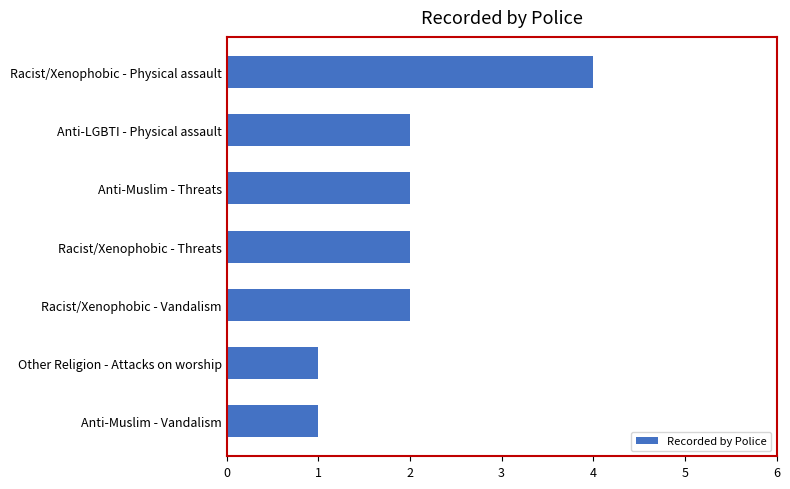

What is the difference between the second highest and second lowest values?

1